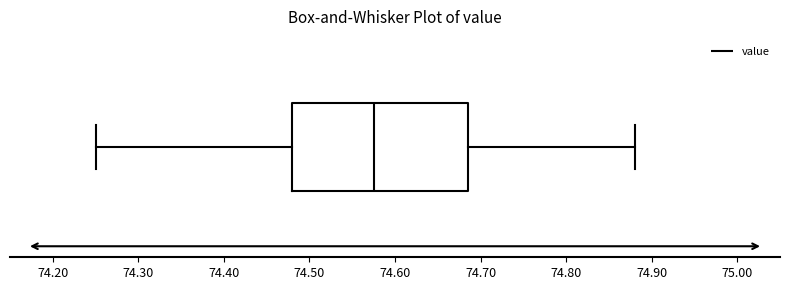

Transcribe this box plot: give where the median line is, the range the box spans, and where the two whiskers end, as read against the x-axis. The values are not printed on the chart, so give them approximately, as read against the axis.

median 74.58, box 74.48 to 74.69, whiskers 74.25 to 74.88